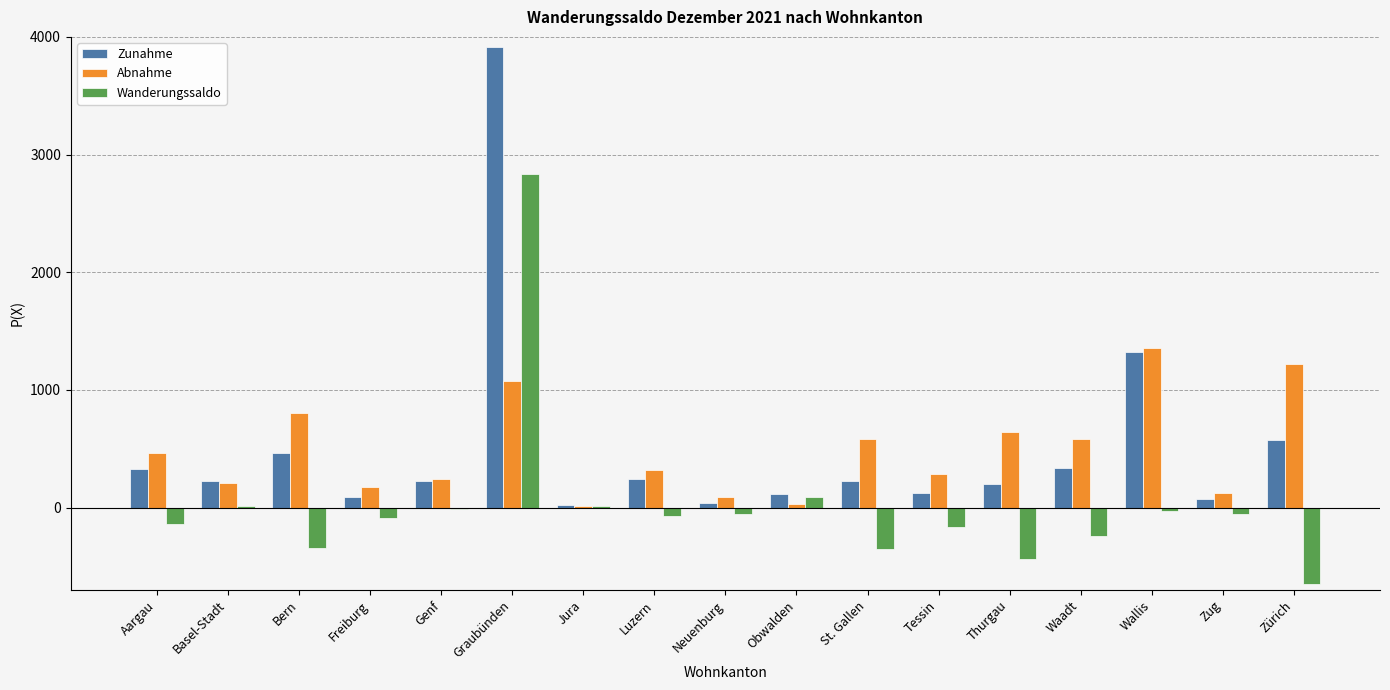

Where does the Wanderungssaldo series first go above -72?

Basel-Stadt